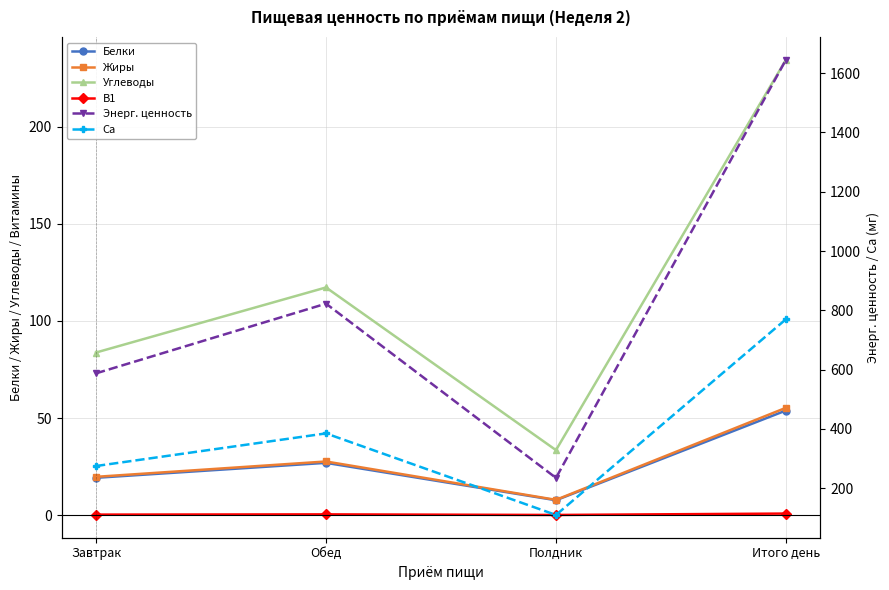

How many categories are shown in the chart?

4